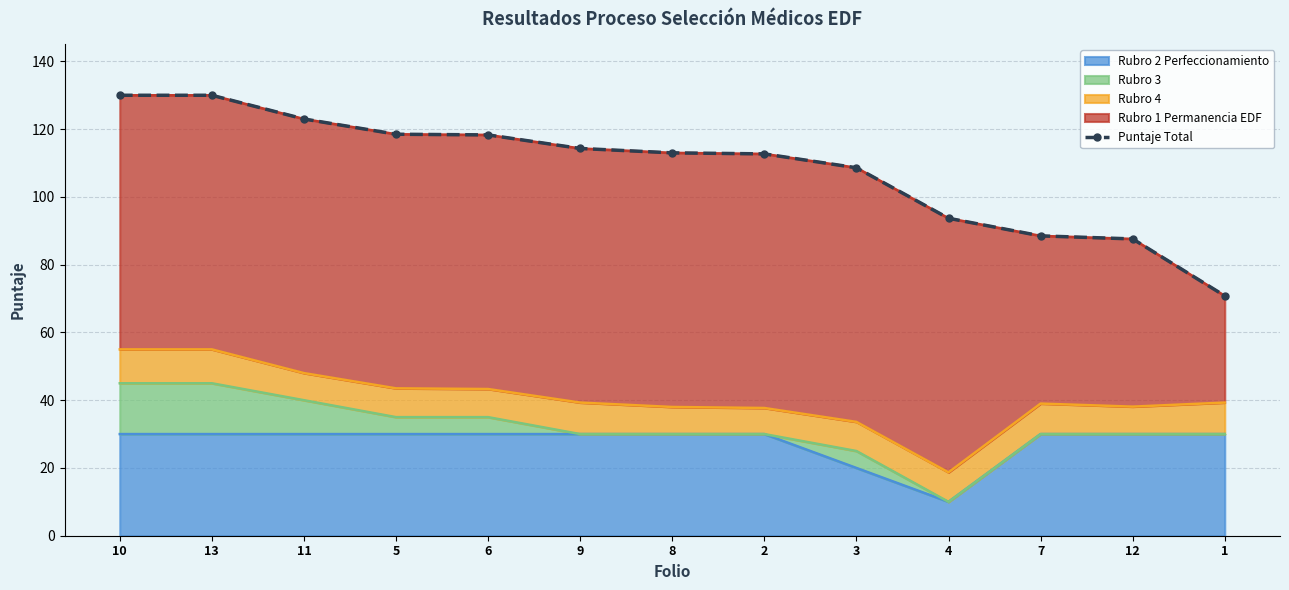

True or false: there are more than 2 points higher than both neighbors.

False